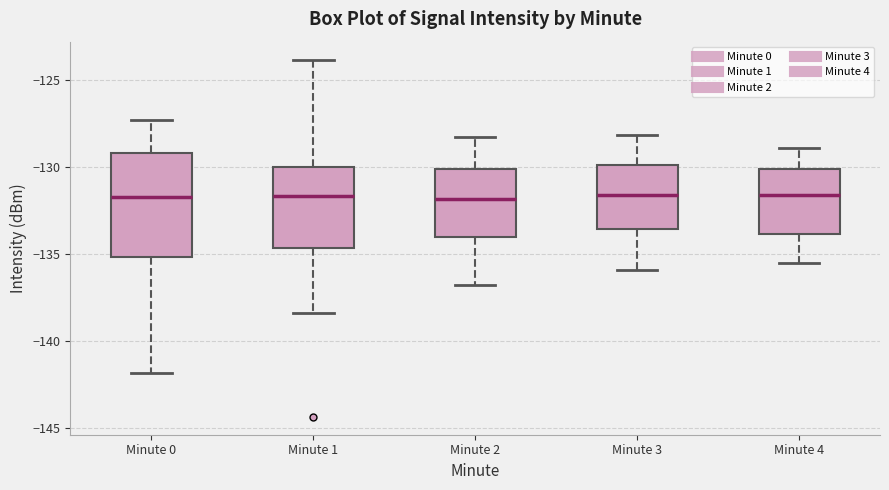

Reading left to right, read every box against the y-axis: the position of its median line, the range the box covers, and the ends of its whiskers. The values are not printed on the chart, so give them approximately, as read against the axis.

Minute 0: median -131.5, box -135.0 to -129.0, whiskers -142.0 to -127.5
Minute 1: median -131.5, box -134.5 to -130.0, whiskers -138.5 to -124.0
Minute 2: median -132.0, box -134.0 to -130.0, whiskers -137.0 to -128.5
Minute 3: median -131.5, box -133.5 to -130.0, whiskers -136.0 to -128.0
Minute 4: median -131.5, box -134.0 to -130.0, whiskers -135.5 to -129.0